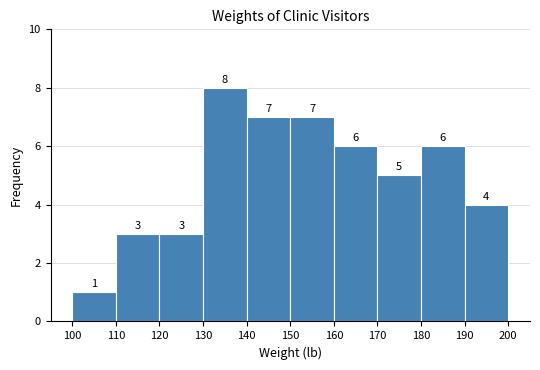

What is the height of the bar covering 120 to 130 on the x-axis?

3